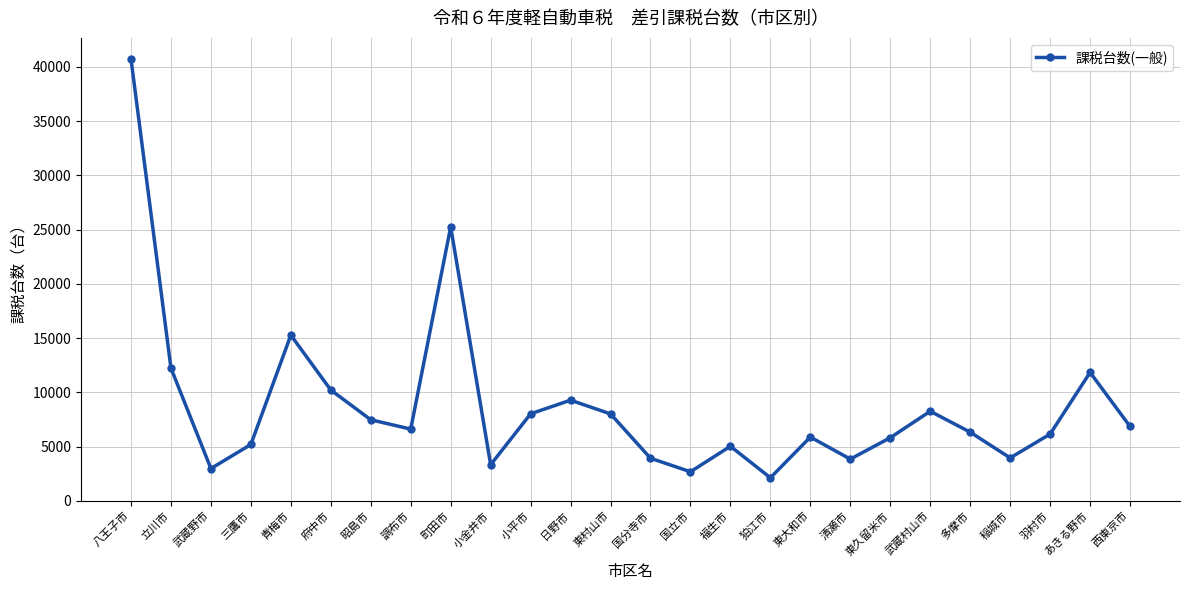

Which has a higher value, 三鷹市 or 東村山市?

東村山市